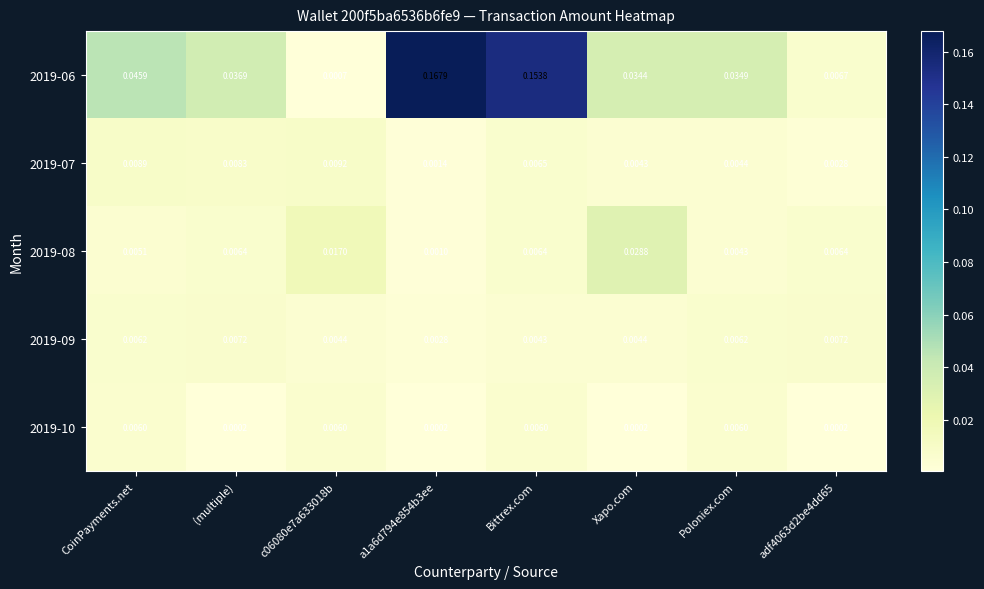

Is the value of 2019-06 at Poloniex.com greater than the value of 2019-07 at Bittrex.com?

Yes